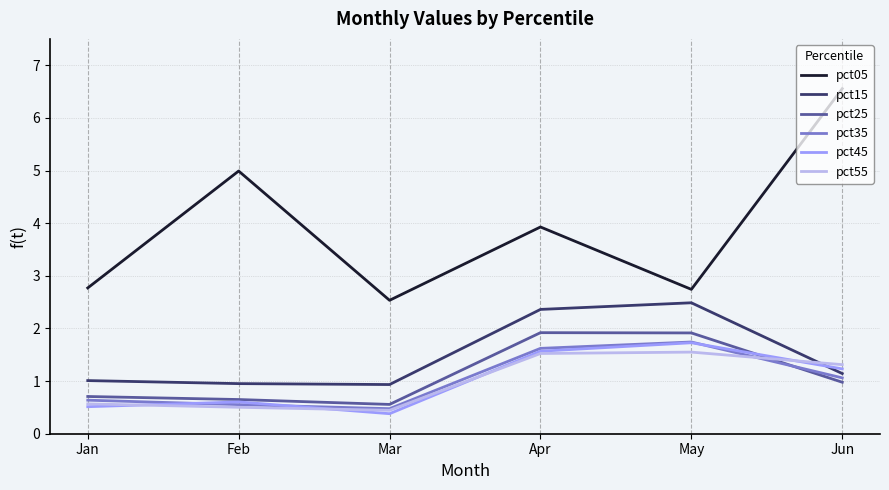

True or false: pct25 has a value of 2.8 at May.

False